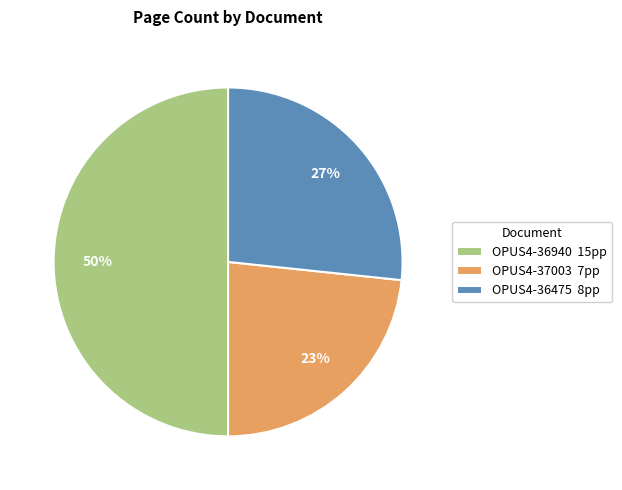

How many slices are in this pie chart?

3